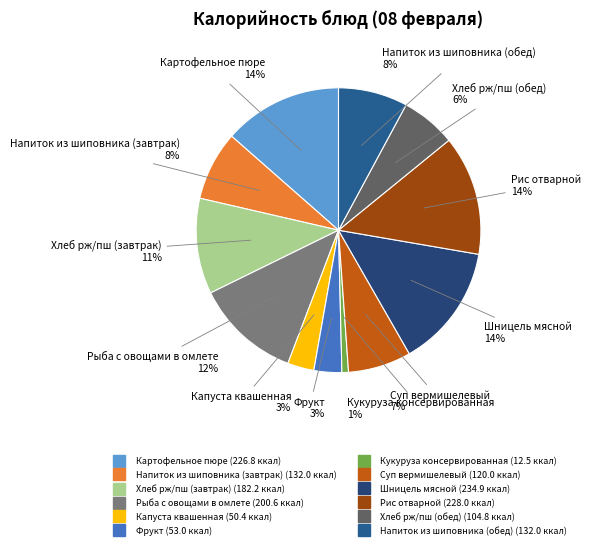

How many segments does this pie chart have?

12